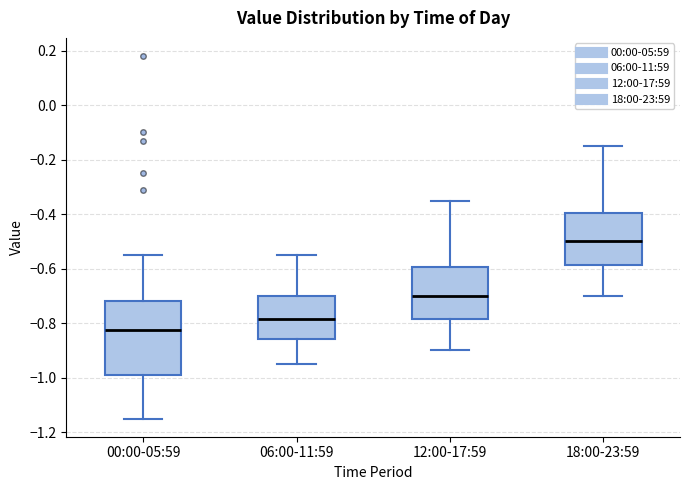

Reading left to right, read every box against the y-axis: the position of its median line, the range the box covers, and the ends of its whiskers. The values are not printed on the chart, so give them approximately, as read against the axis.

00:00-05:59: median -0.82, box -0.98 to -0.72, whiskers -1.14 to -0.54
06:00-11:59: median -0.78, box -0.86 to -0.70, whiskers -0.94 to -0.54
12:00-17:59: median -0.70, box -0.78 to -0.60, whiskers -0.90 to -0.34
18:00-23:59: median -0.50, box -0.58 to -0.40, whiskers -0.70 to -0.14